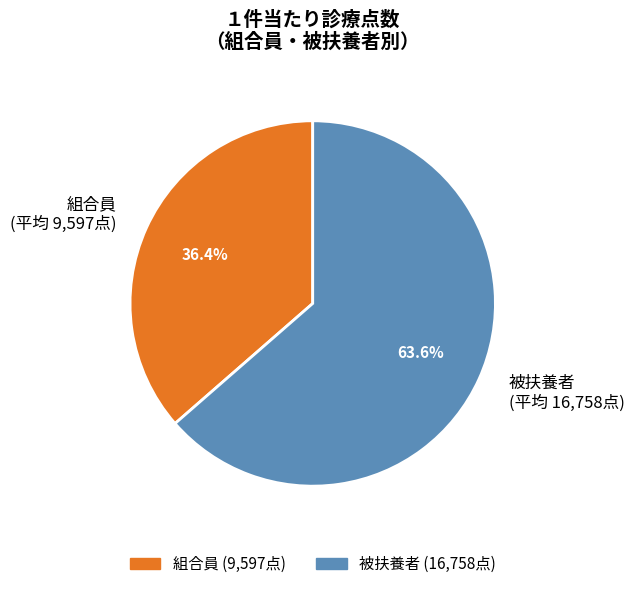

What percentage is the 組合員 slice, to the nearest percent?

36%